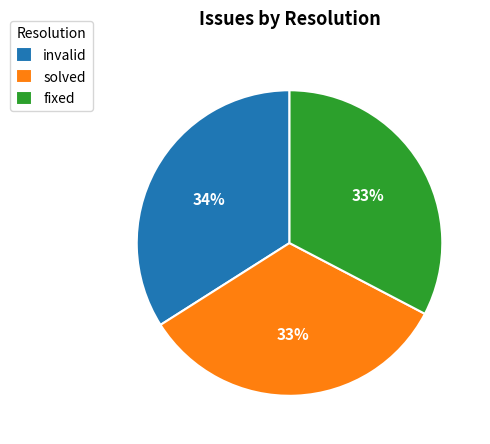

How many segments does this pie chart have?

3